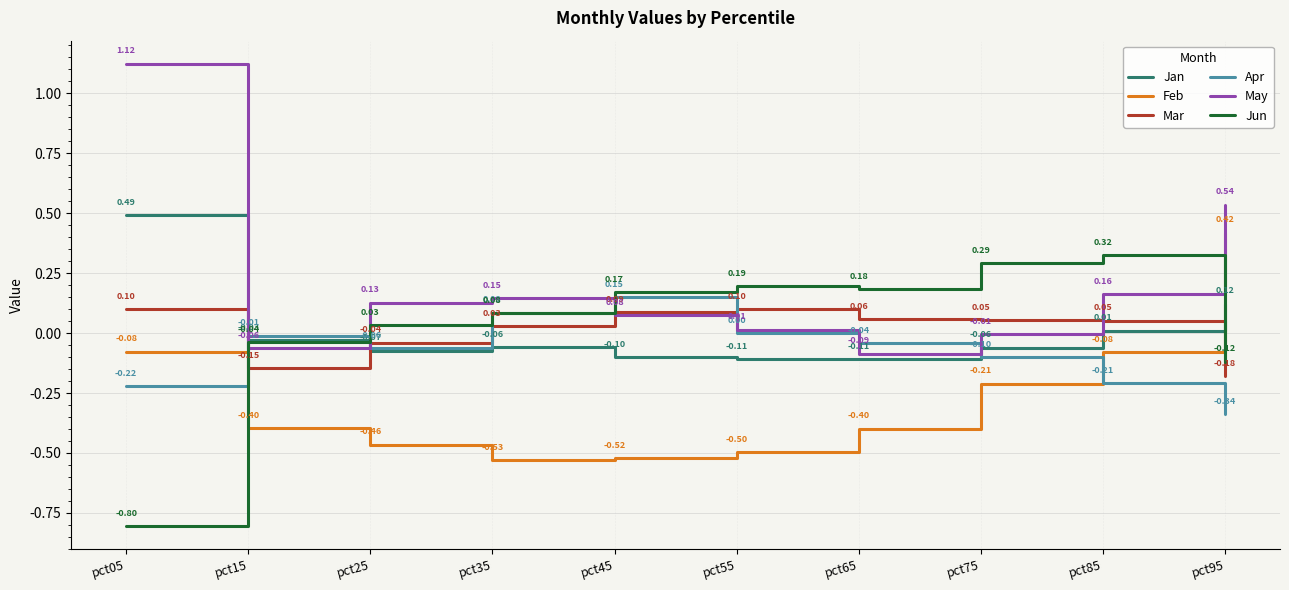

How many values in the May series are below 0?

3